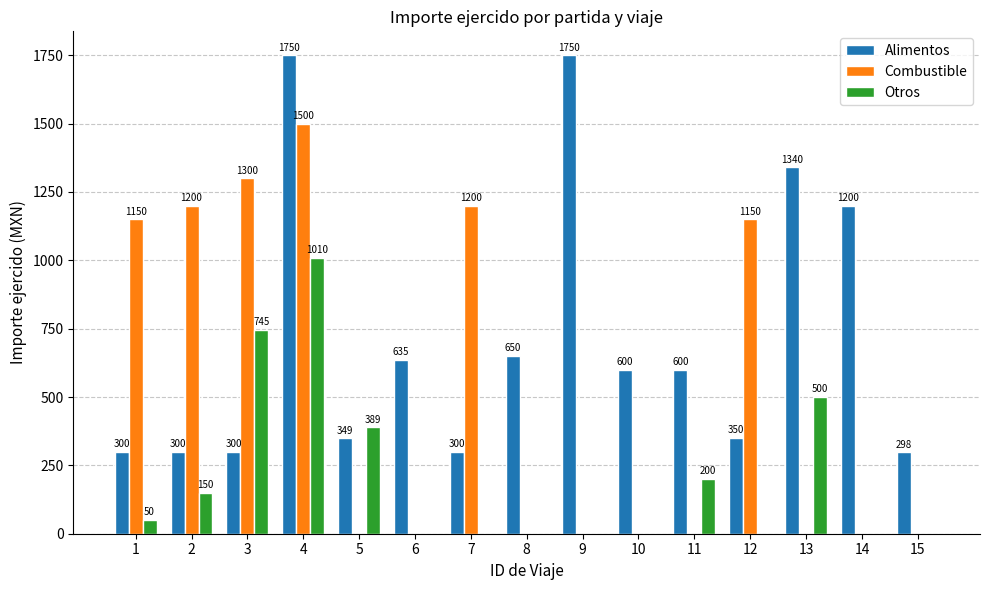

How many data points in Combustible are above 0?

6